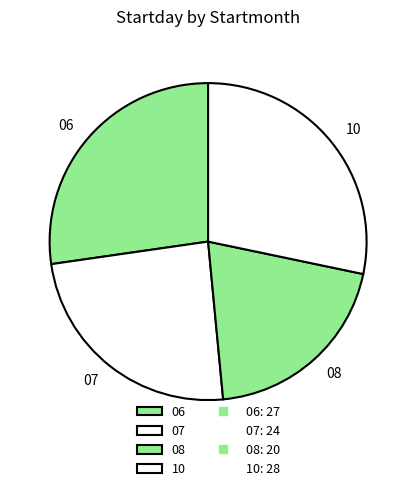

Which has a higher value, 07 or 08?

07